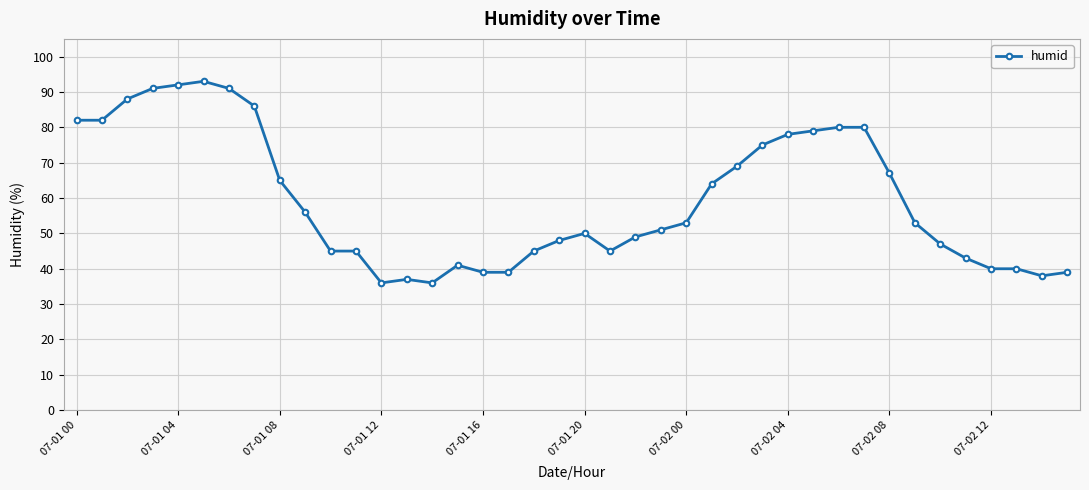

What is the greatest value displayed?

93